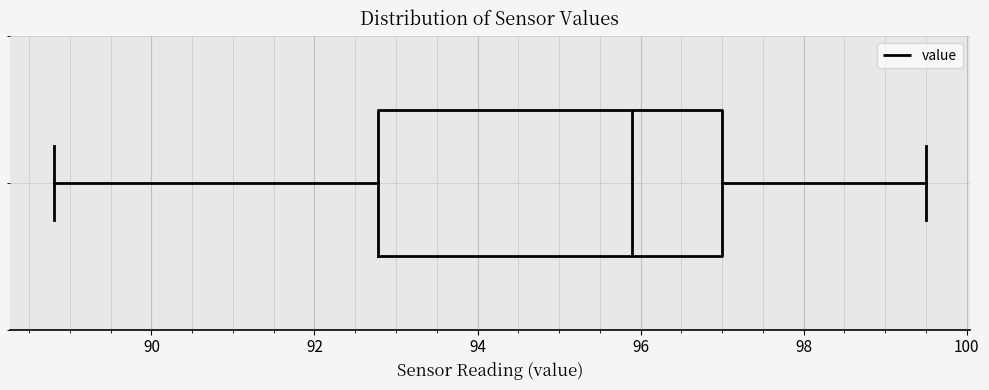

Where is the right edge of the box on the x-axis? The values are not printed on the chart, so give them approximately, as read against the axis.

97.0